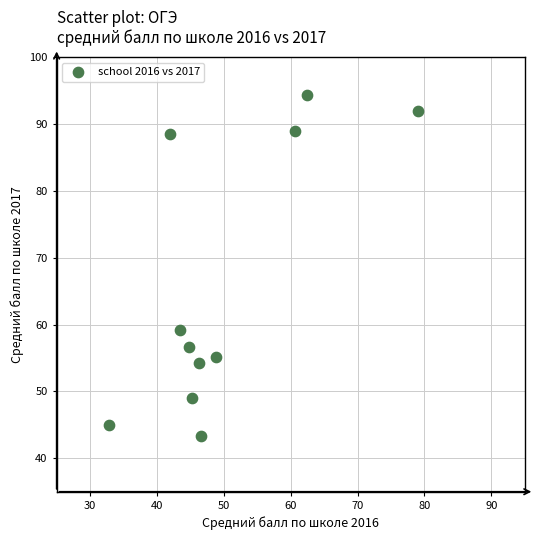

What Y value in the scatter plot is closest to 68?

59.2